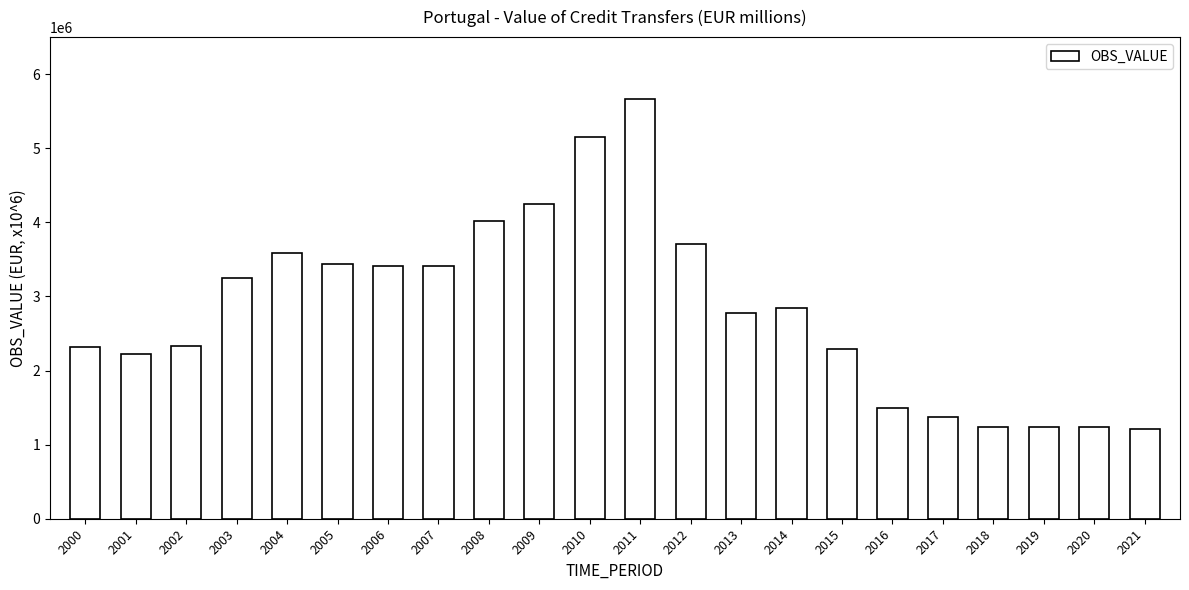

What is the value of the 19th bar from the left?

1238691.2